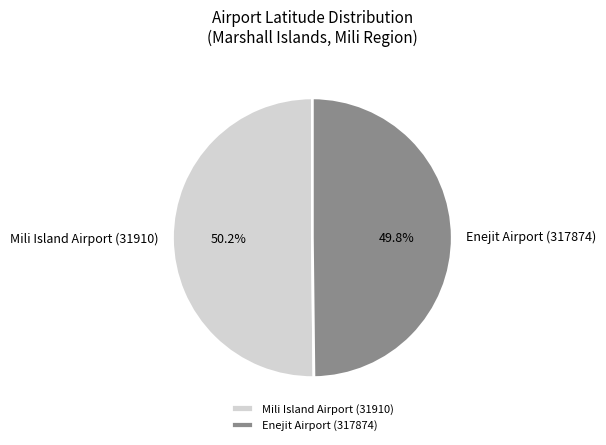

Is there any slice that represents more than half of the pie?

Yes